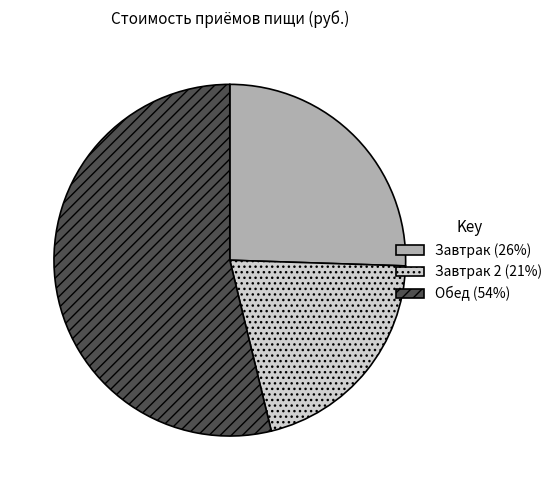

How many segments does this pie chart have?

3